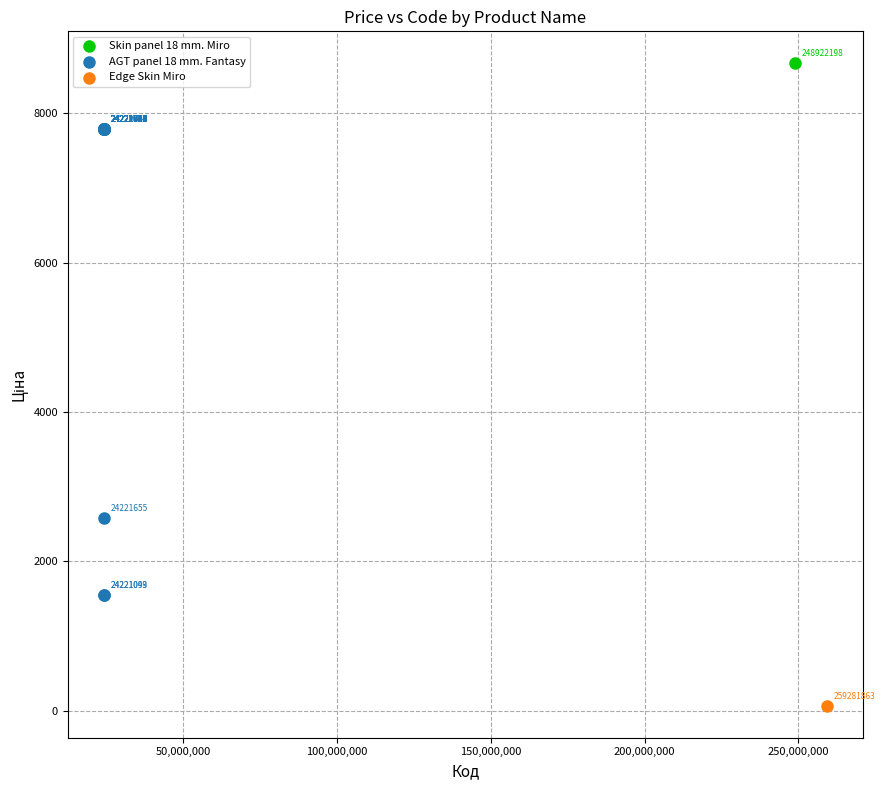

What are all the series names shown in the legend?

Skin panel 18 mm. Miro, AGT panel 18 mm. Fantasy, Edge Skin Miro